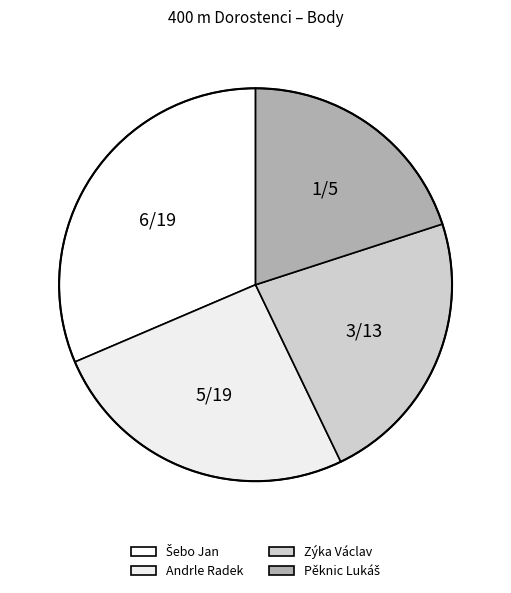

To the nearest percent, what is the average slice percentage?

25%